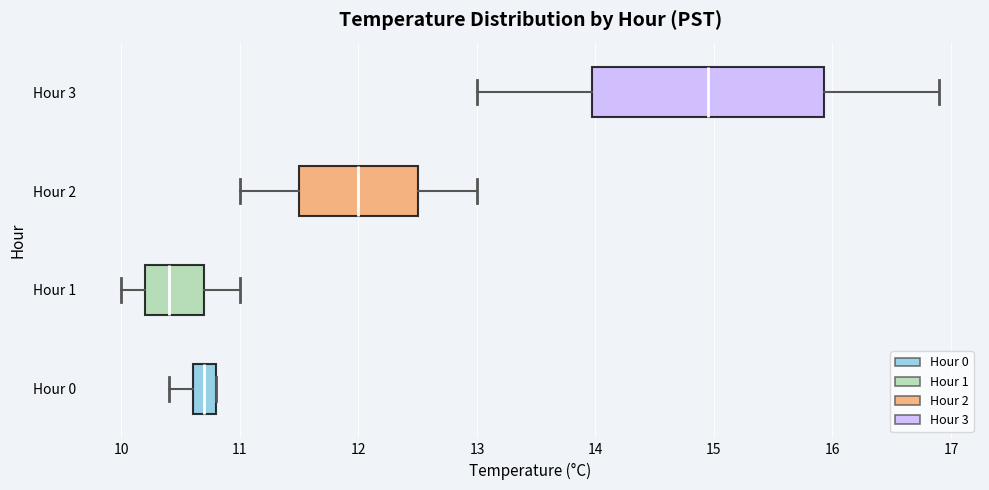

Which box has the furthest to the right median line?

Hour 3